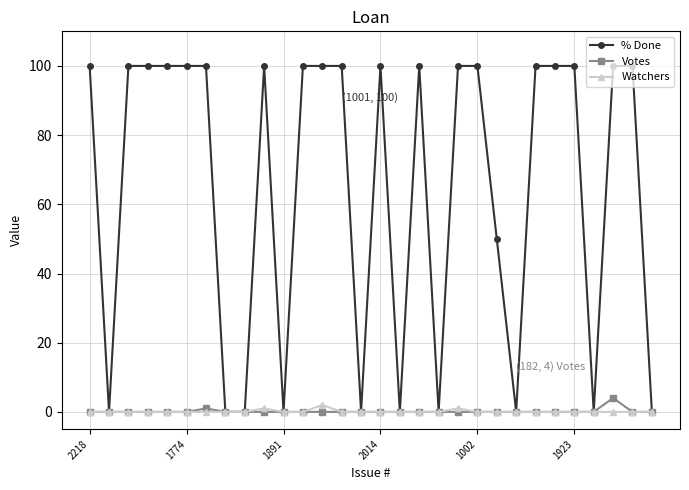

Which series has the largest range (max minus min)?

% Done